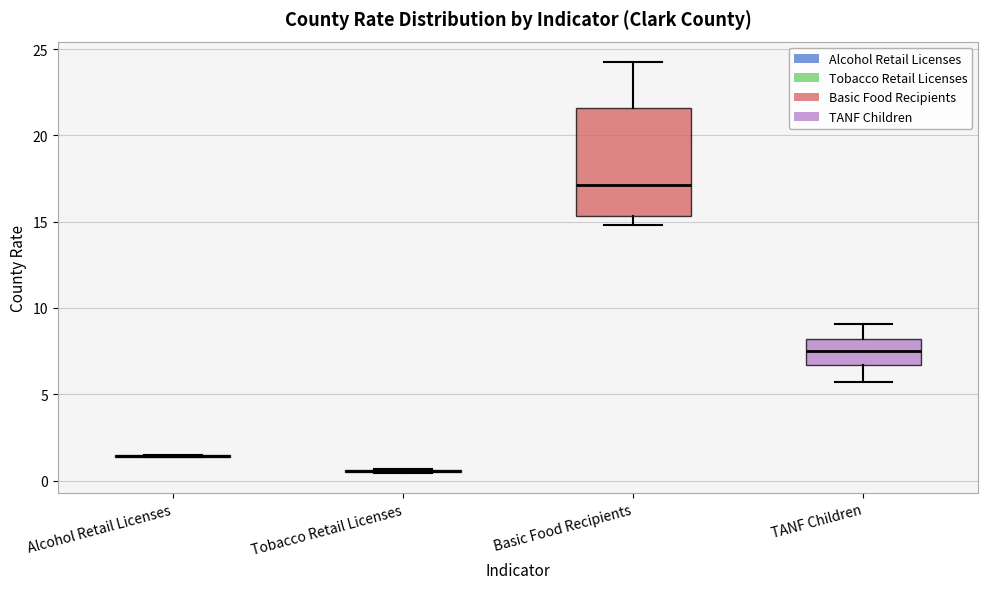

Comparing the boxes themselves (not the whiskers), which one is the tallest?

Basic Food Recipients